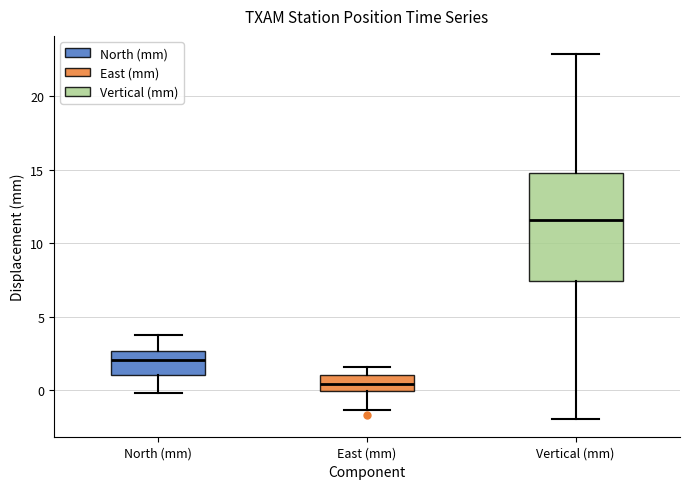

Reading left to right, read every box against the y-axis: the position of its median line, the range the box covers, and the ends of its whiskers. The values are not printed on the chart, so give them approximately, as read against the axis.

North (mm): median 2.0, box 1.0 to 2.5, whiskers 0.0 to 4.0
East (mm): median 0.5, box 0.0 to 1.0, whiskers -1.5 to 1.5
Vertical (mm): median 11.5, box 7.5 to 15.0, whiskers -2.0 to 23.0